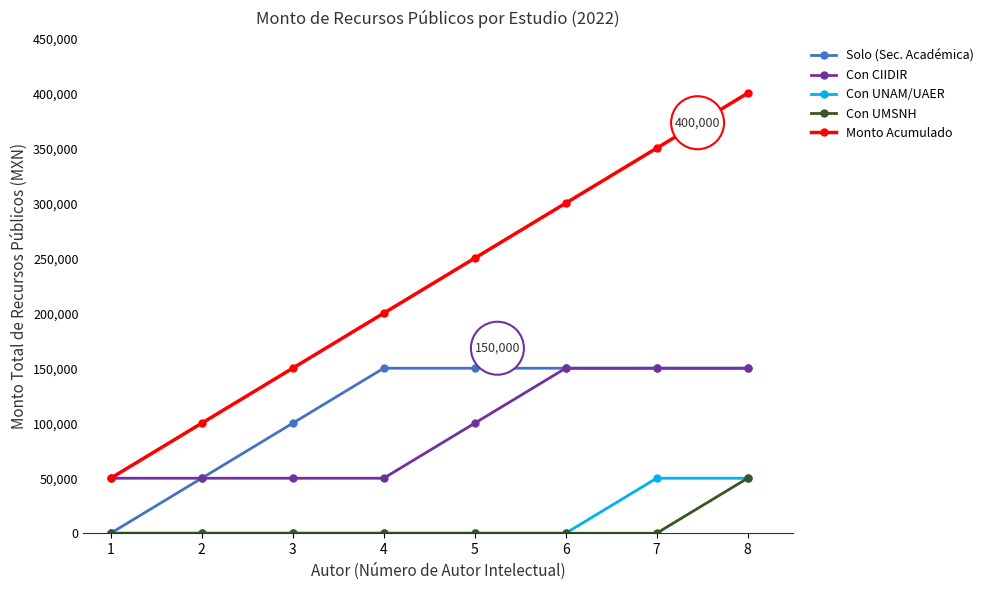

True or false: Solo (Sec. Académica) and Monto Acumulado intersect in this chart.

False